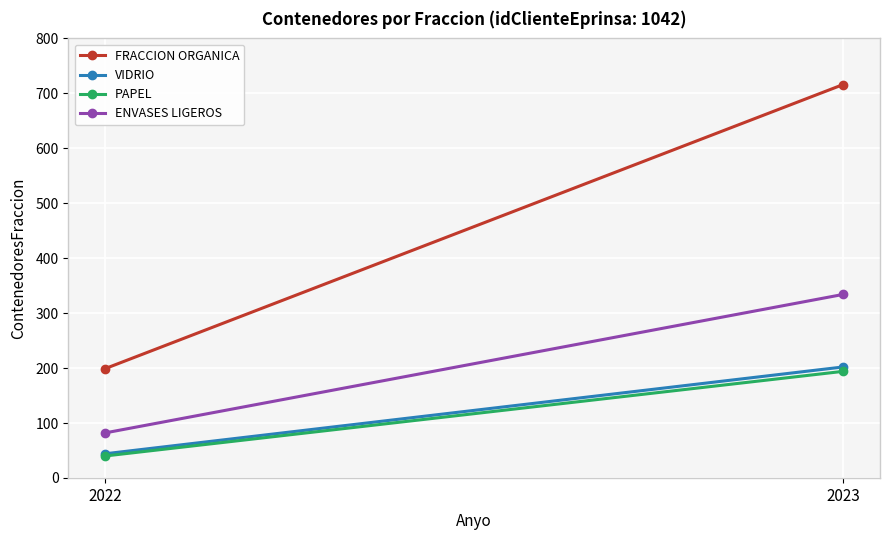

Where is VIDRIO nearest to the value 123?

2022